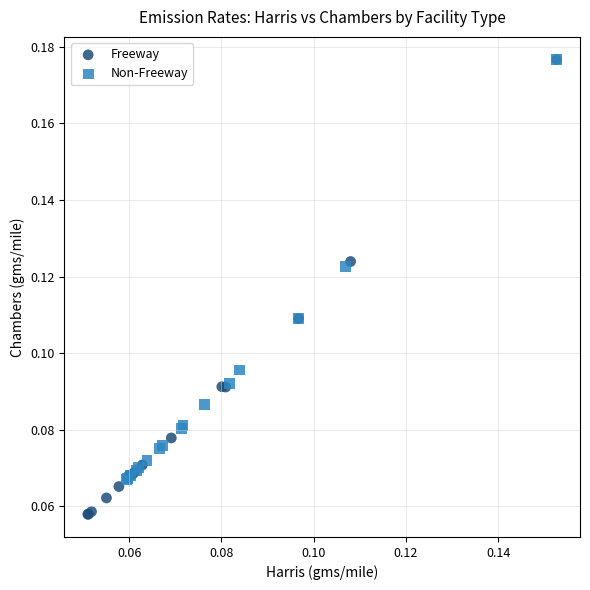

Which series has the widest spread of Y values?

Freeway